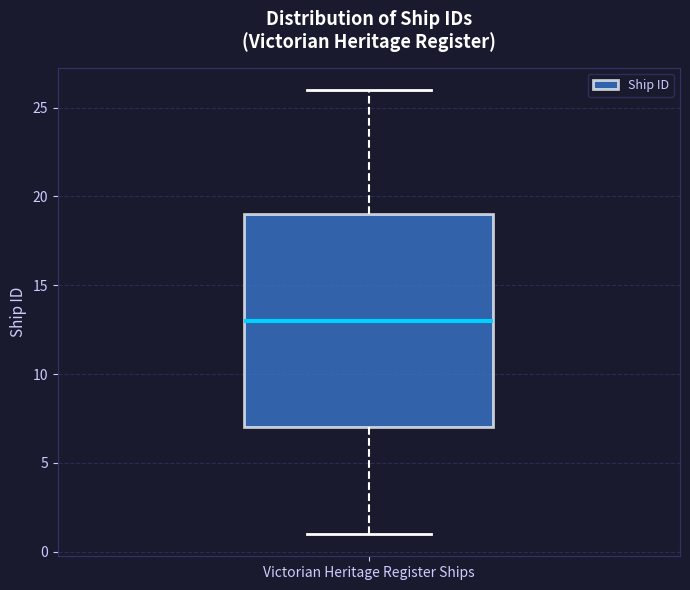

Where is the lower edge of the box for Victorian Heritage Register Ships on the y-axis? The values are not printed on the chart, so give them approximately, as read against the axis.

7